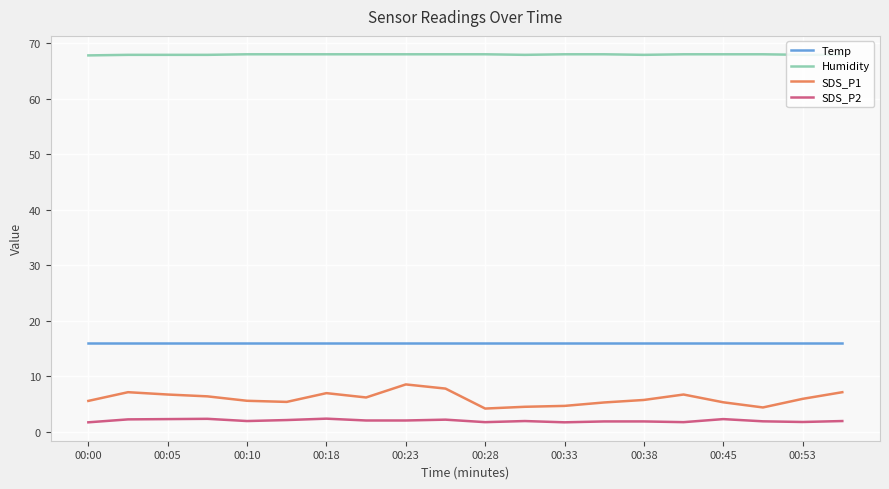

True or false: Humidity and Temp intersect in this chart.

False